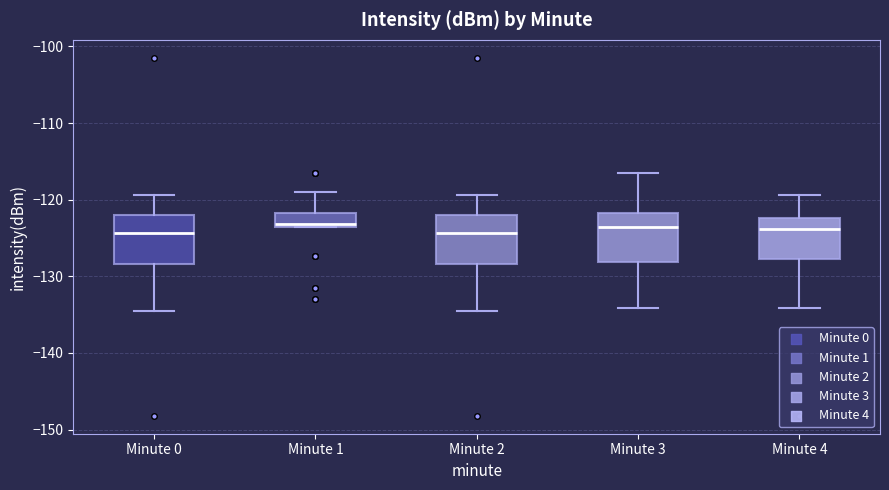

Reading left to right, read every box against the y-axis: the position of its median line, the range the box covers, and the ends of its whiskers. The values are not printed on the chart, so give them approximately, as read against the axis.

Minute 0: median -124, box -128 to -122, whiskers -134 to -119
Minute 1: median -123, box -124 to -122, whiskers -124 to -119
Minute 2: median -124, box -128 to -122, whiskers -134 to -119
Minute 3: median -124, box -128 to -122, whiskers -134 to -117
Minute 4: median -124, box -128 to -122, whiskers -134 to -119